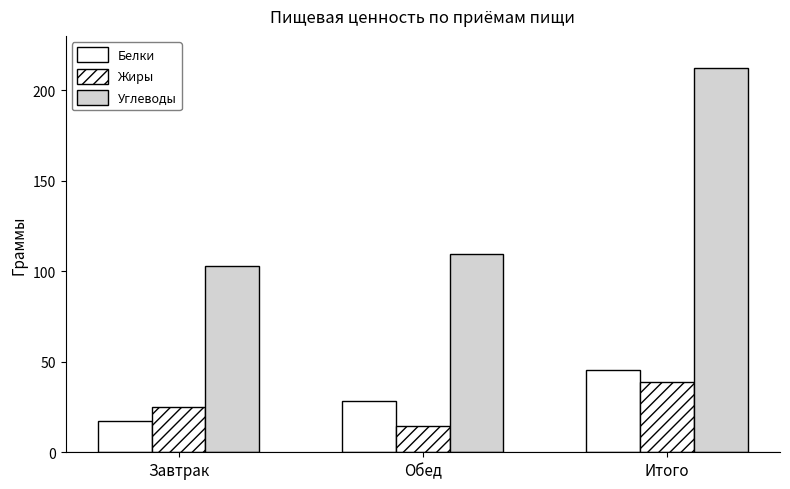

Rank the categories by Жиры value from lowest to highest.

Обед, Завтрак, Итого